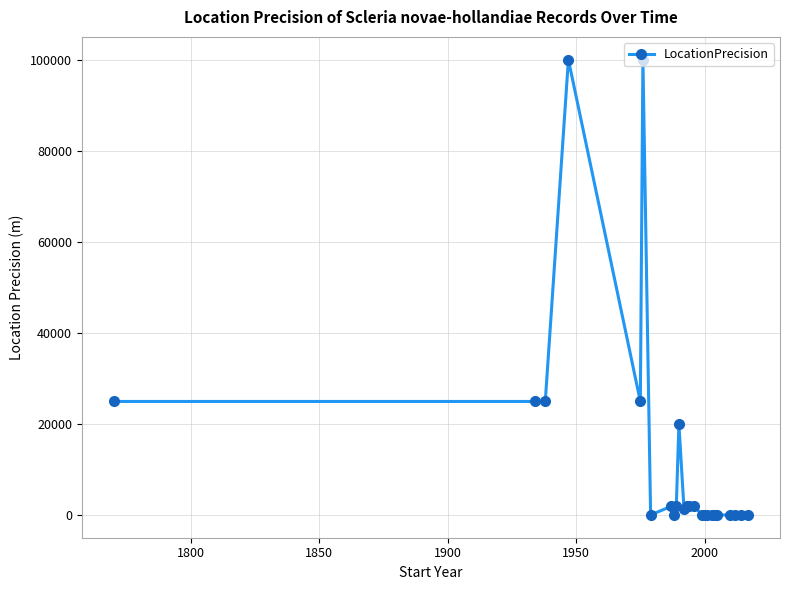

Reading left to right, list all the values displayed in this chart.

25000.0	25000.0	25000.0	100000.0	25000.0	100000.0	100.0	2000.0	100.0	2000.0	20000.0	1366.7	2000.0	2000.0	2000.0	100.0	100.0	100.0	100.0	100.0	100.0	100.0	100.0	100.0	100.0